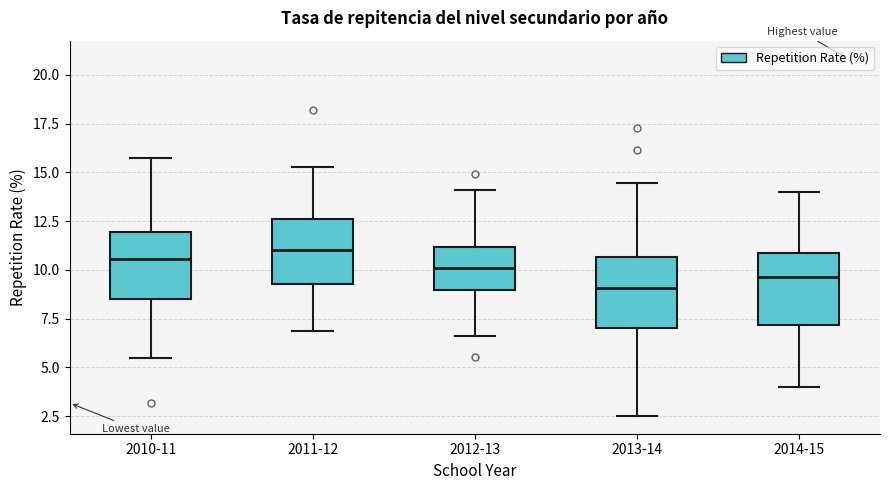

Reading left to right, transcribe this box plot: for each box, give where its median line is, the range the box spans, and where its two whiskers end, as read against the y-axis. The values are not printed on the chart, so give them approximately, as read against the axis.

2010-11: median 10.5, box 8.5 to 12.0, whiskers 5.5 to 15.5
2011-12: median 11.0, box 9.5 to 12.5, whiskers 7.0 to 15.5
2012-13: median 10.0, box 9.0 to 11.0, whiskers 6.5 to 14.0
2013-14: median 9.0, box 7.0 to 10.5, whiskers 2.5 to 14.5
2014-15: median 9.5, box 7.0 to 11.0, whiskers 4.0 to 14.0